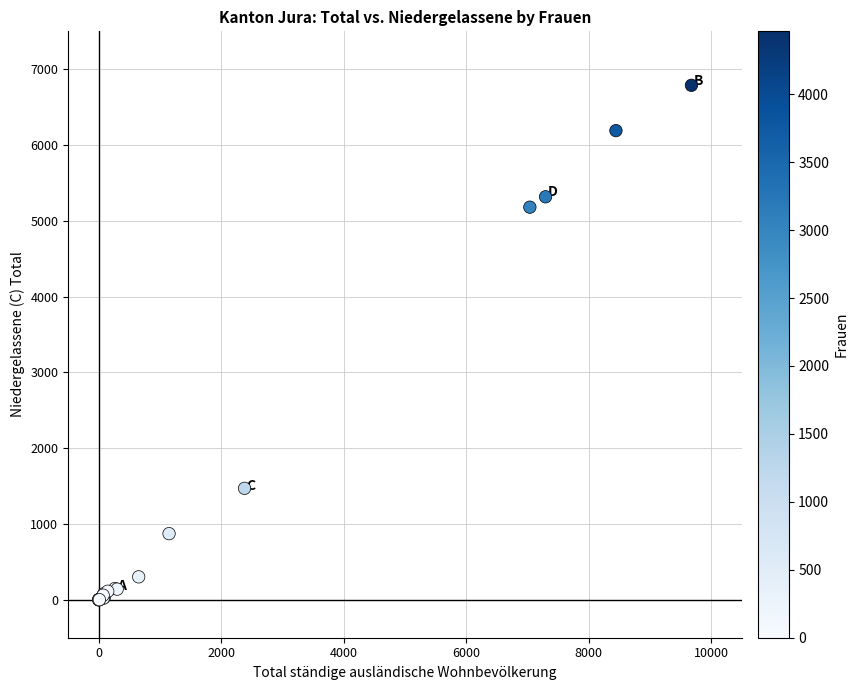

What Y value in the scatter plot is closest to 3394?

5180